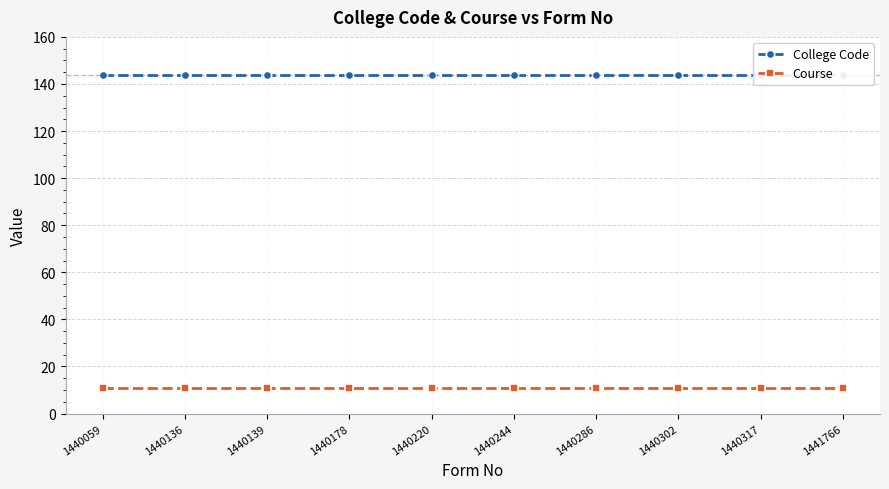

Reading left to right, extract all data points from this chart.

College Code: 1440059=144	1440136=144	1440139=144	1440178=144	1440220=144	1440244=144	1440286=144	1440302=144	1440317=144	1441766=144
Course: 1440059=11	1440136=11	1440139=11	1440178=11	1440220=11	1440244=11	1440286=11	1440302=11	1440317=11	1441766=11